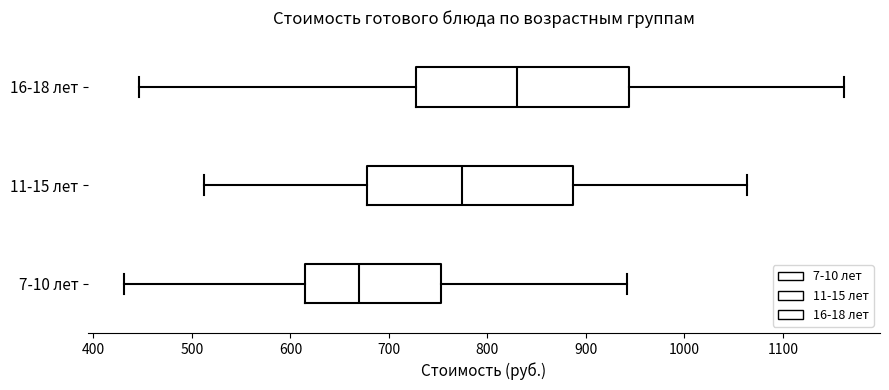

Which box's median line is the furthest to the right?

16-18 лет